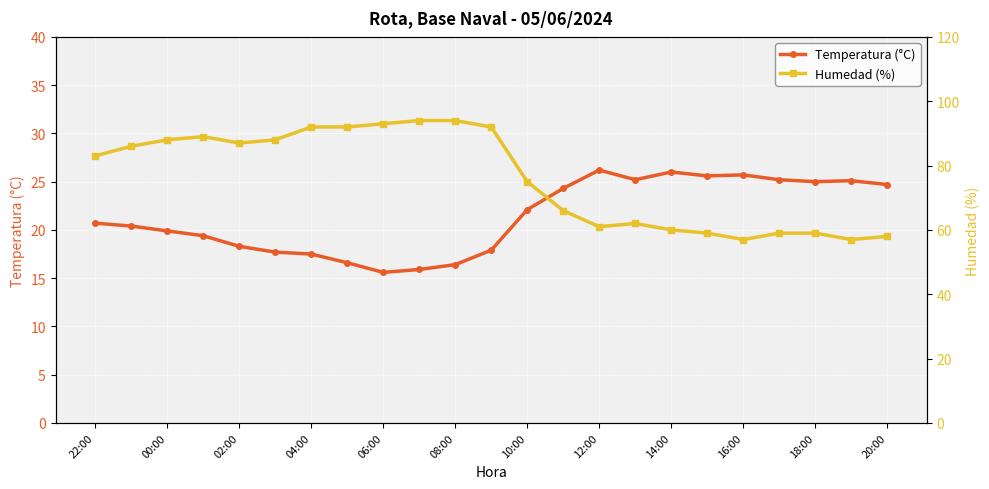

Reading right to left, what are all the values shown in this chart?

Temperatura (°C): 24.7	25.1	25.0	25.2	25.7	25.6	26.0	25.2	26.2	24.3	22.1	17.9	16.4	15.9	15.6	16.6	17.5	17.7	18.3	19.4	19.9	20.4	20.7
Humedad (%): 58.0	57.0	59.0	59.0	57.0	59.0	60.0	62.0	61.0	66.0	75.0	92.0	94.0	94.0	93.0	92.0	92.0	88.0	87.0	89.0	88.0	86.0	83.0